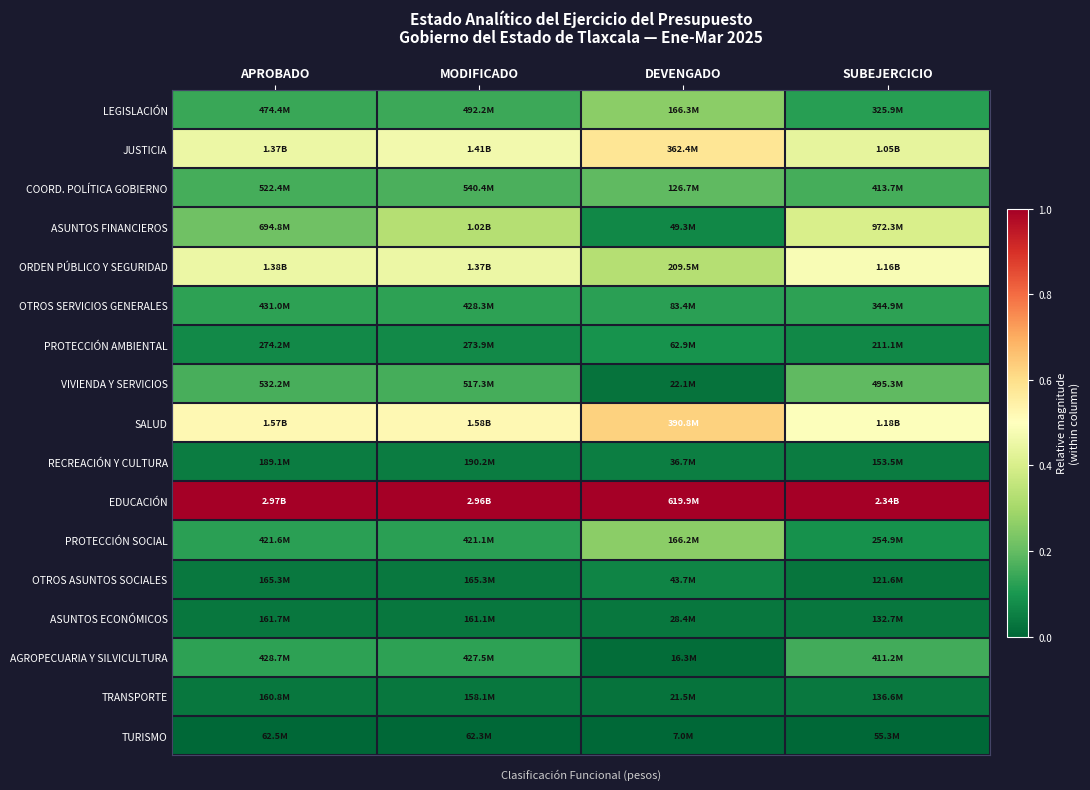

What is the spread (max minus min) of values at SUBEJERCICIO?

1.0